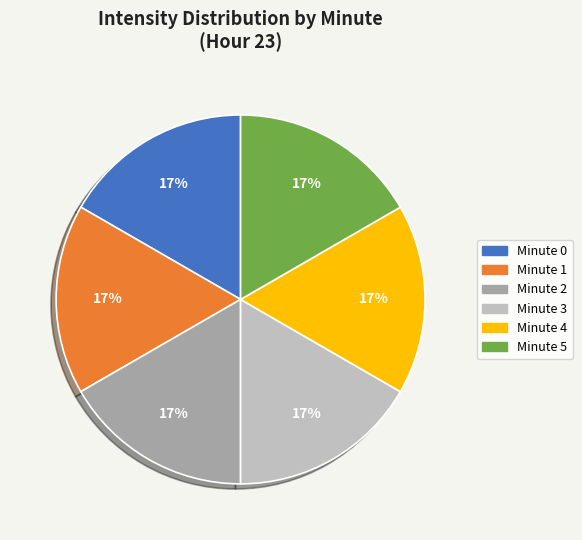

Does Minute 0 account for over 50% of the chart?

No